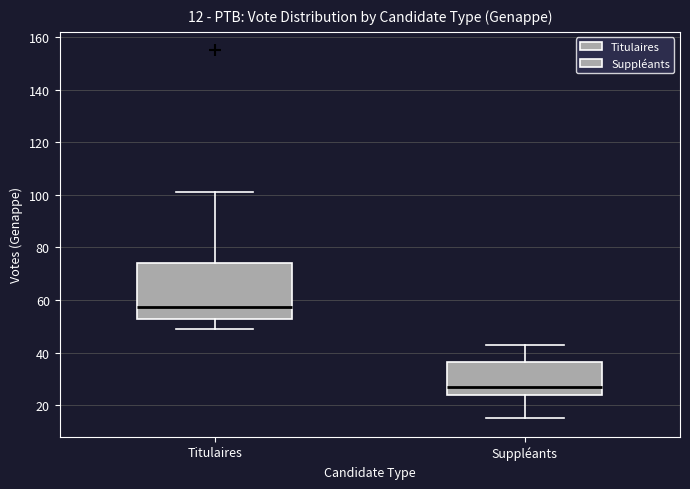

Which box is the tallest, from its lower edge to its upper edge?

Titulaires